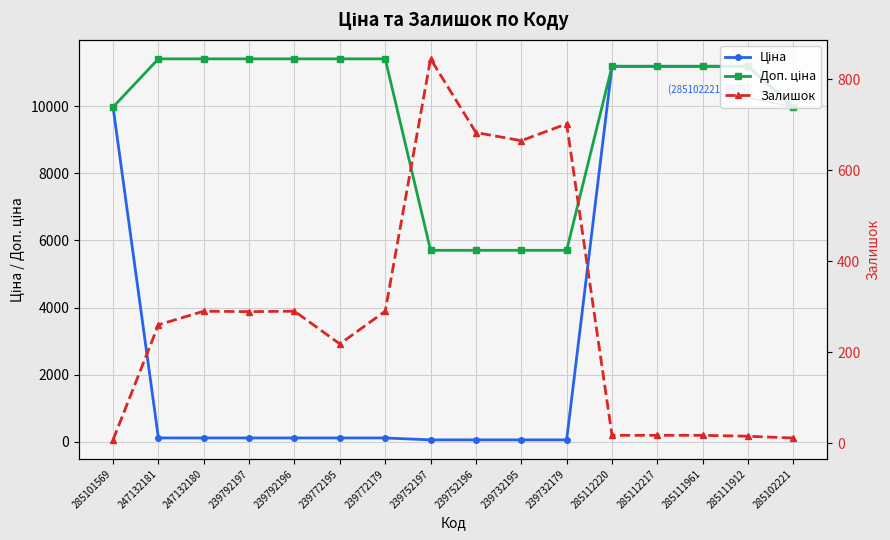

Where do Залишок and Ціна first cross each other?

285101569 and 247132181